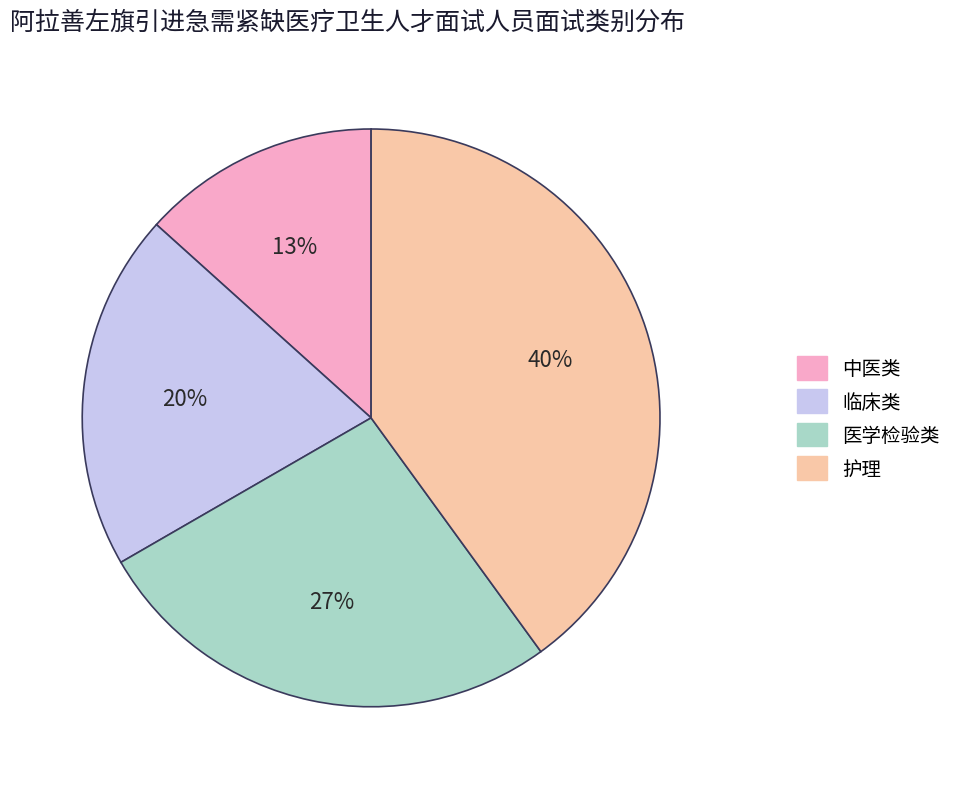

What is the ratio of the value at 护理 to the value at 临床类?

2.0